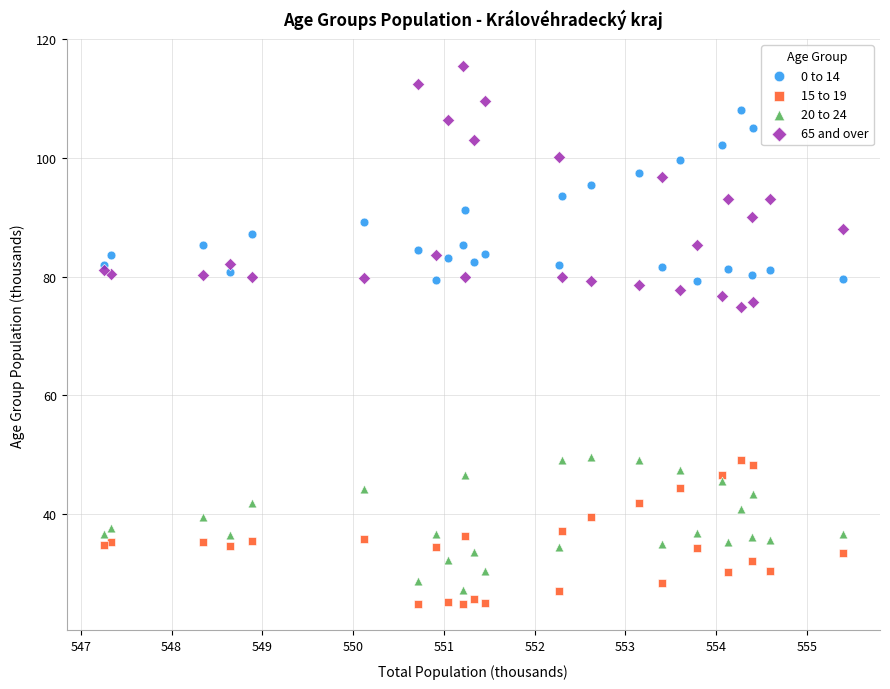

Which series reaches the maximum Y coordinate?

65 and over